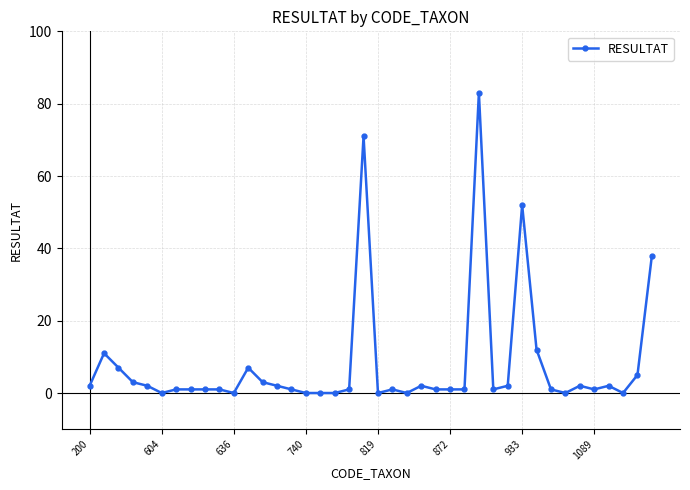

Reading left to right, what are all the values shown in this chart?

2	11	7	3	2	0	1	1	1	1	0	7	3	2	1	0	0	0	1	71	0	1	0	2	1	1	1	83	1	2	52	12	1	0	2	1	2	0	5	38